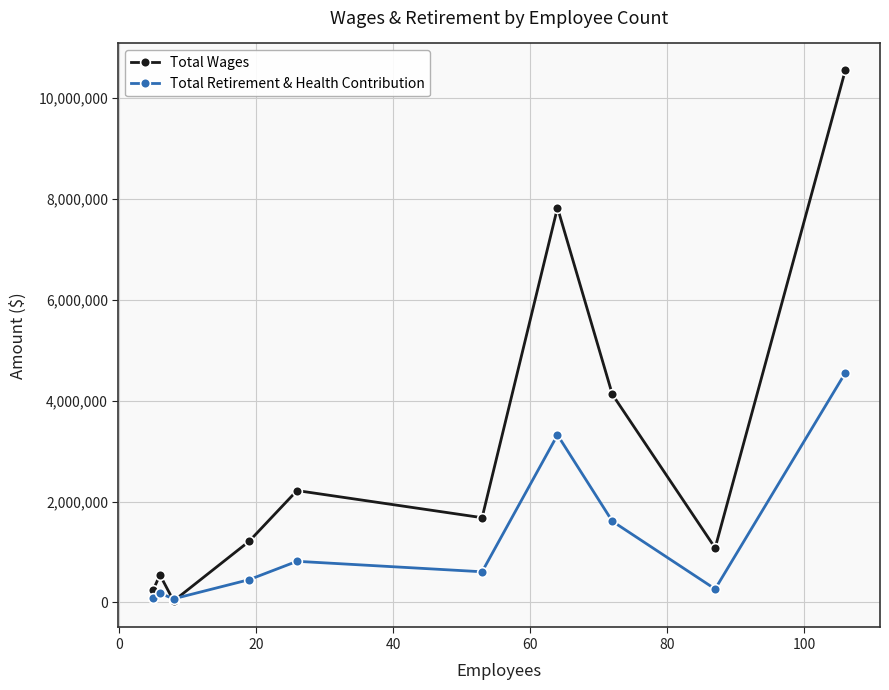

Rank the series by their maximum value, from lowest to highest.

Total Retirement & Health Contribution, Total Wages